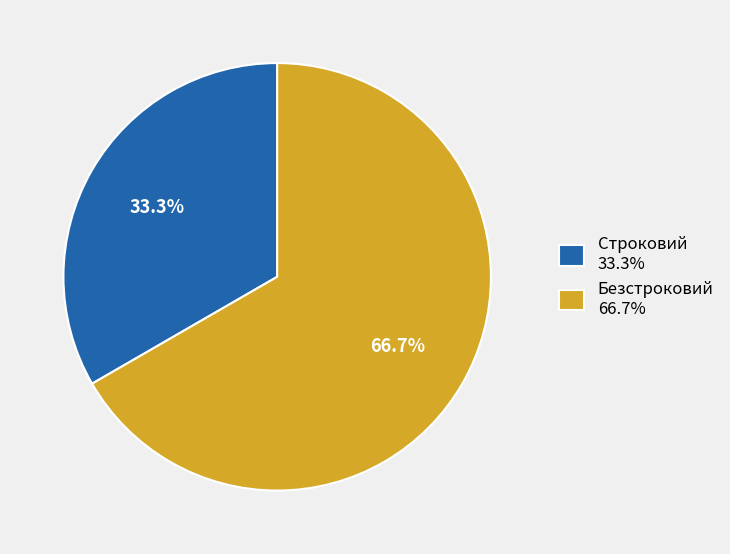

Count the number of slices in the pie.

2